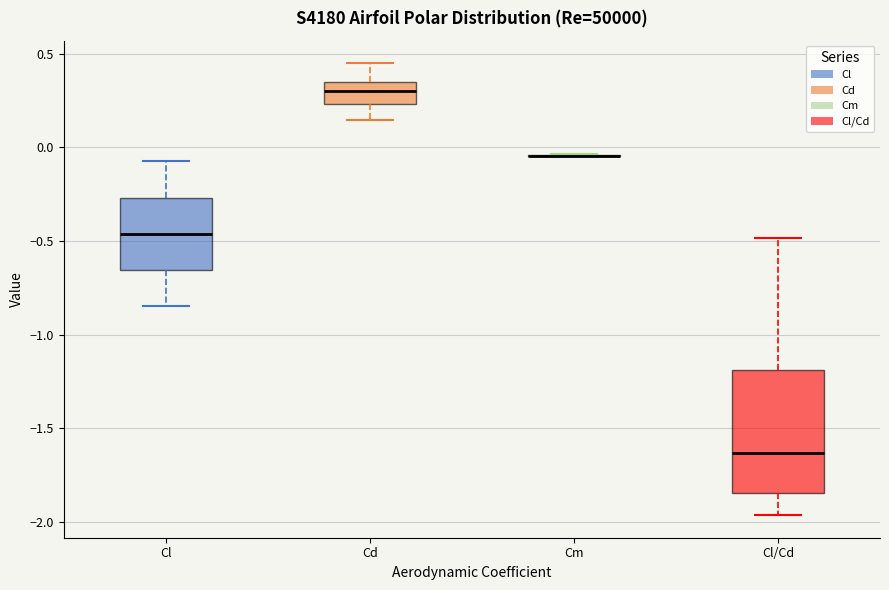

Which box is the tallest, from its lower edge to its upper edge?

Cl/Cd